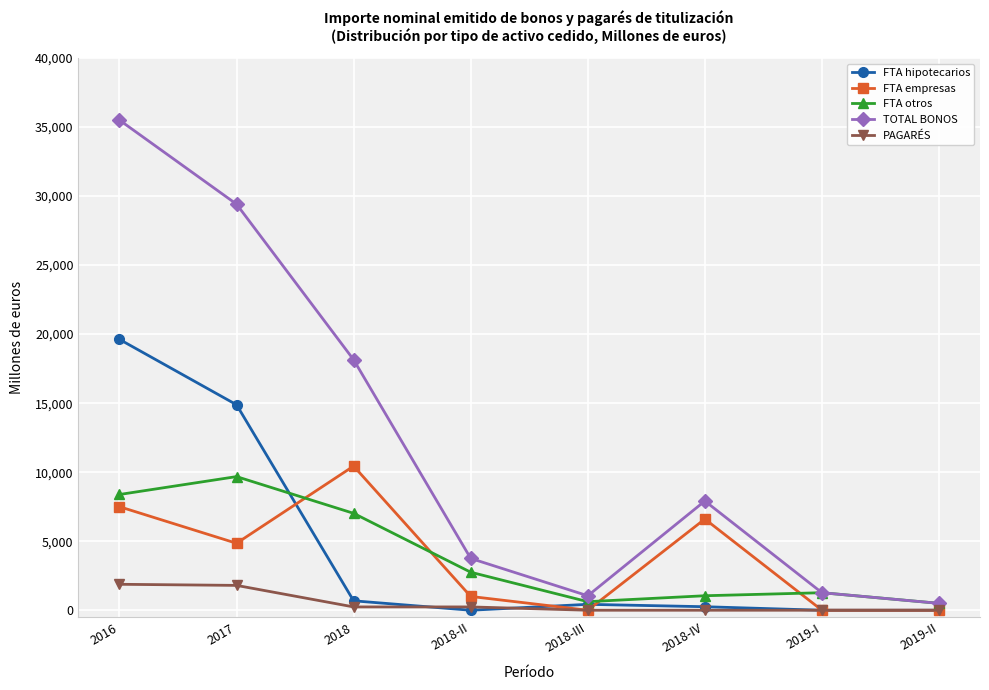

At which category does FTA empresas reach its first local peak?

2018